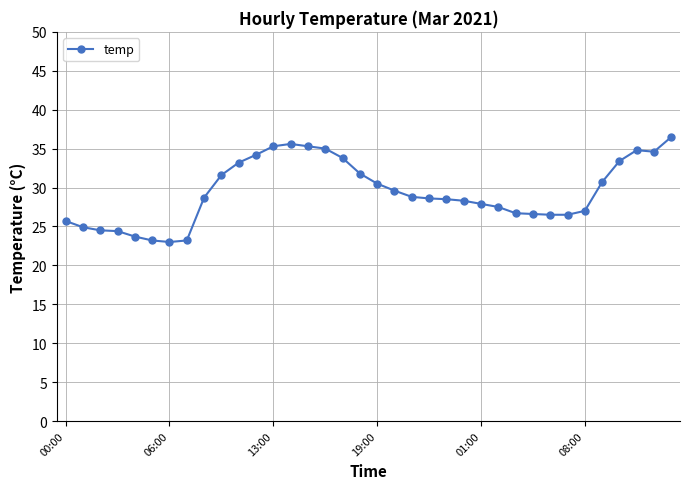

True or false: there are more than 0 points higher than both neighbors.

True